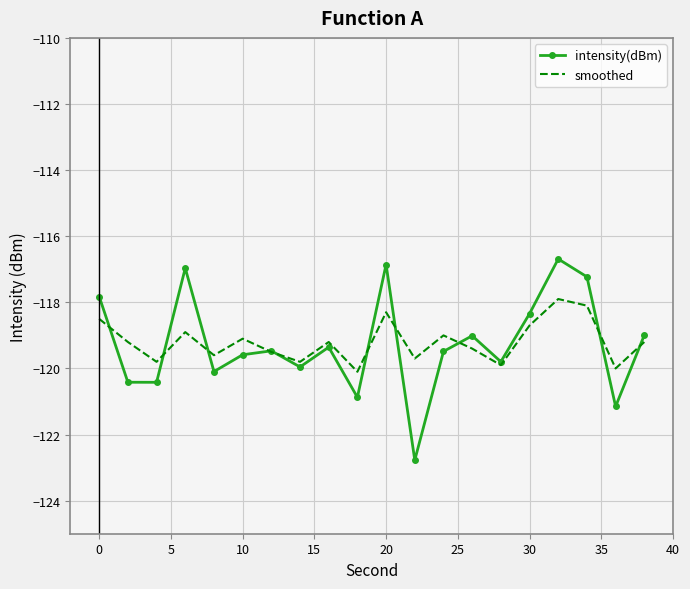

Reading left to right, list all the values displayed in this chart.

intensity(dBm): -117.8	-120.4	-120.4	-117.0	-120.1	-119.6	-119.5	-120.0	-119.4	-120.9	-116.9	-122.8	-119.5	-119.0	-119.8	-118.3	-116.7	-117.2	-121.2	-119.0
smoothed: -118.5	-119.2	-119.8	-118.9	-119.6	-119.1	-119.5	-119.8	-119.2	-120.1	-118.3	-119.7	-119.0	-119.4	-119.9	-118.7	-117.9	-118.1	-120.0	-119.2